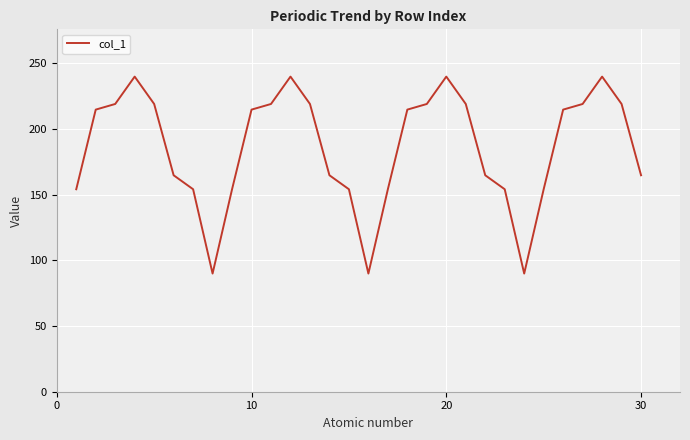

What is the difference between the maximum and minimum values?

150.0